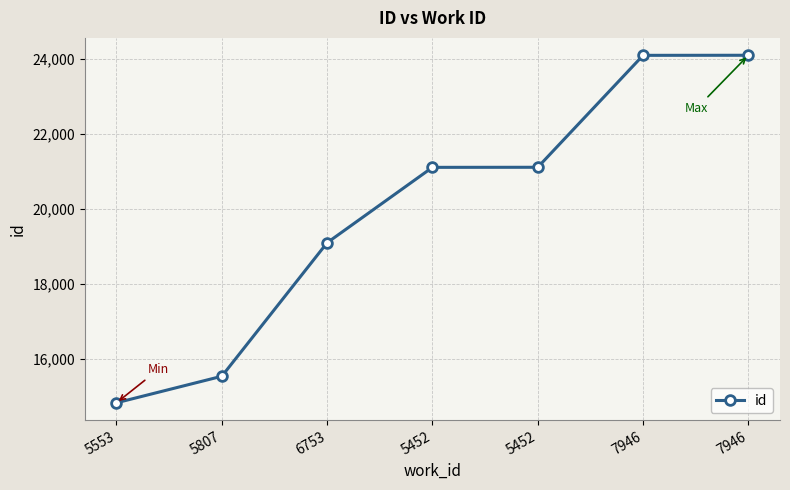

Does the chart have visible grid lines?

Yes